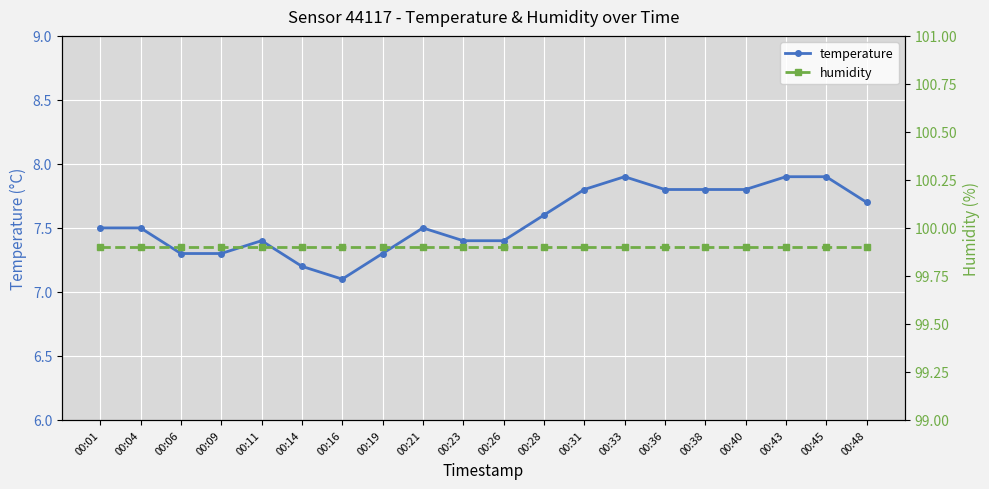

True or false: humidity and temperature intersect in this chart.

False